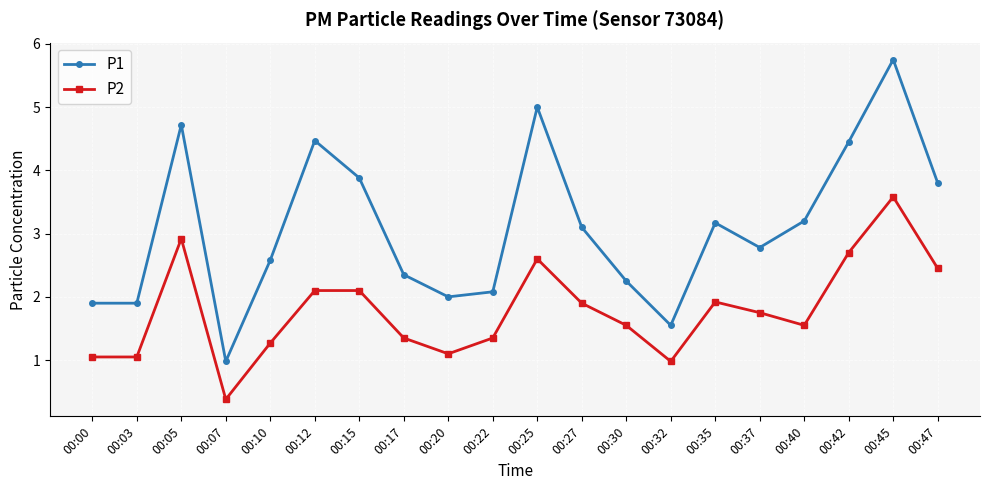

How many values in the P1 series exceed 3?

10